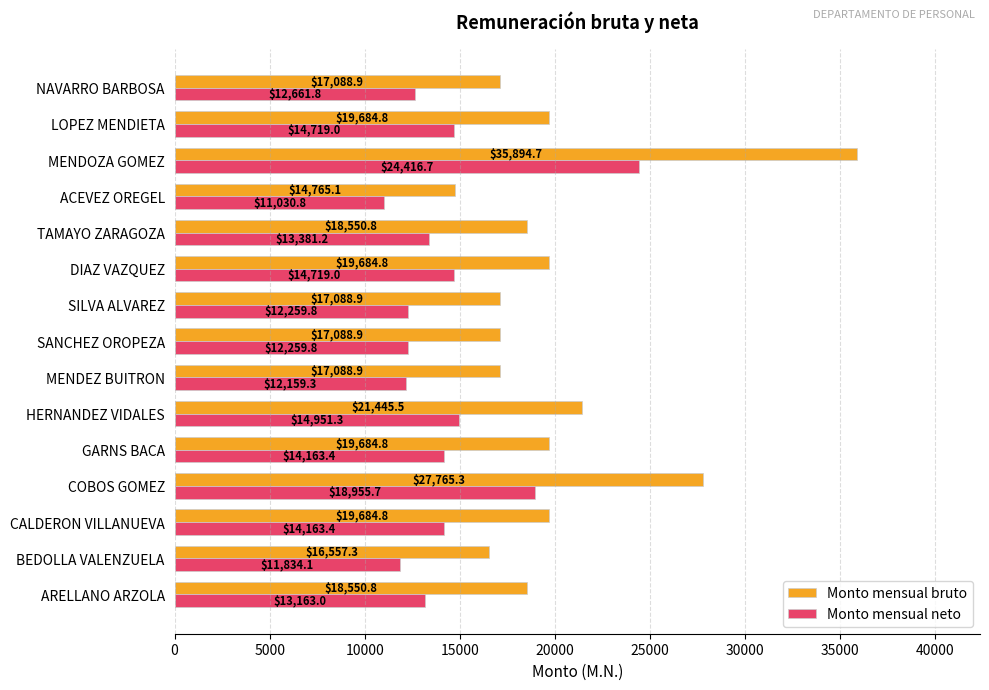

True or false: Monto mensual bruto has a value of 19684.8 at CALDERON VILLANUEVA.

True